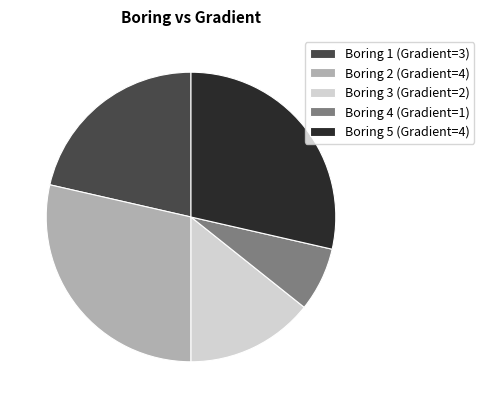

The Boring 4 (Gradient=1) slice represents 1% of the pie. True or false?

False